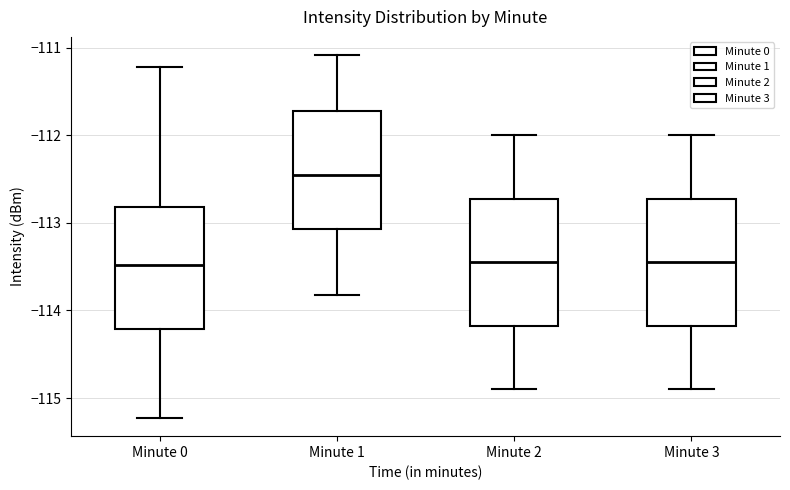

Reading left to right, read every box against the y-axis: the position of its median line, the range the box covers, and the ends of its whiskers. The values are not printed on the chart, so give them approximately, as read against the axis.

Minute 0: median -113.5, box -114.2 to -112.8, whiskers -115.2 to -111.2
Minute 1: median -112.4, box -113.1 to -111.7, whiskers -113.8 to -111.1
Minute 2: median -113.4, box -114.2 to -112.7, whiskers -114.9 to -112.0
Minute 3: median -113.4, box -114.2 to -112.7, whiskers -114.9 to -112.0